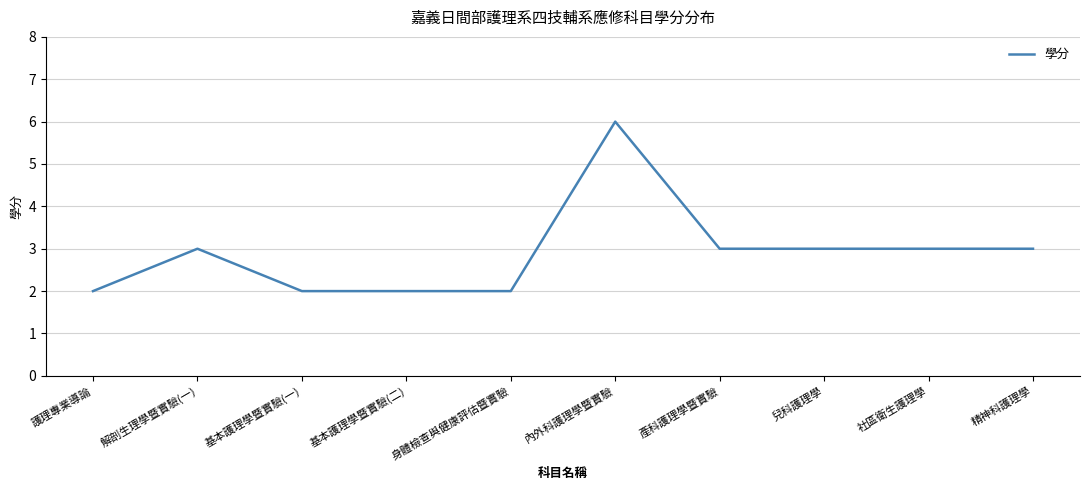

Is it true that the value at 內外科護理學暨實驗 is 3?

False